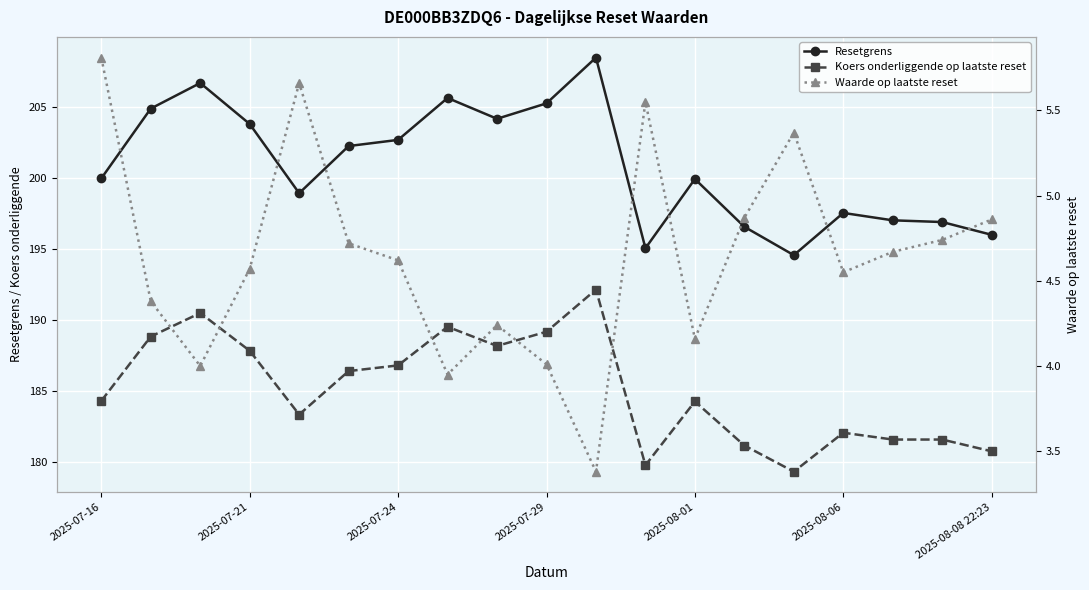

At which label does Koers onderliggende op laatste reset reach its peak?

10